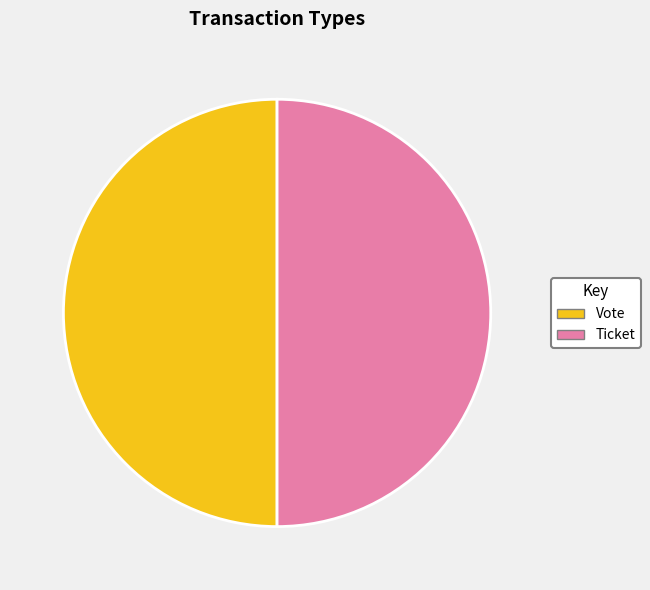

Combined, do Ticket and Vote account for over 50%?

Yes